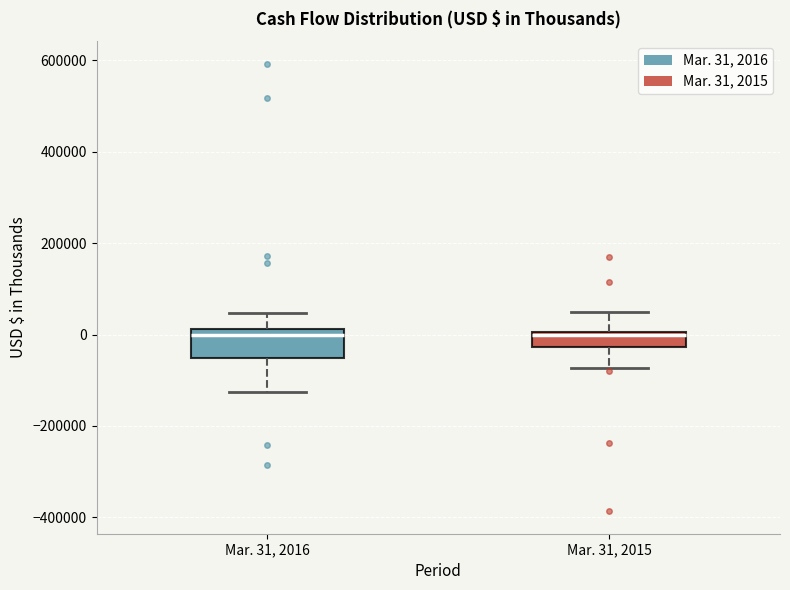

Comparing the boxes themselves (not the whiskers), which one is the tallest?

Mar. 31, 2016